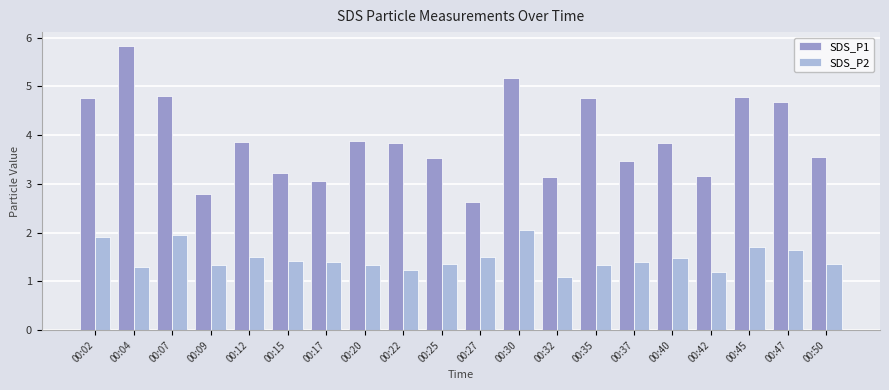

What is the sum of the SDS_P2 values at 00:27 and 00:50?

2.9